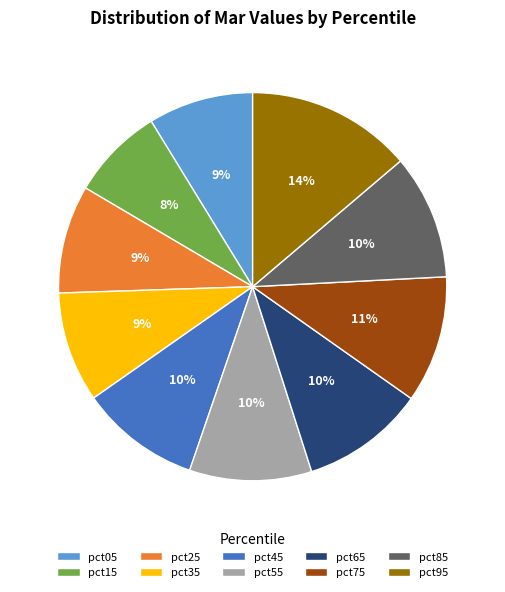

How many slices are in this pie chart?

10